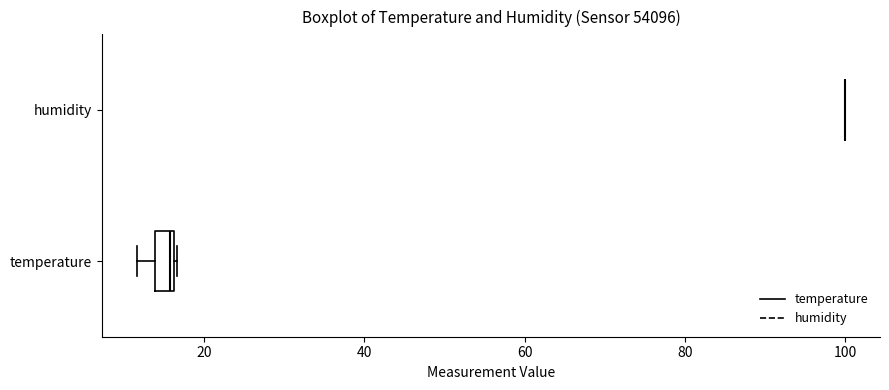

Comparing the boxes themselves (not the whiskers), which one is the widest?

temperature